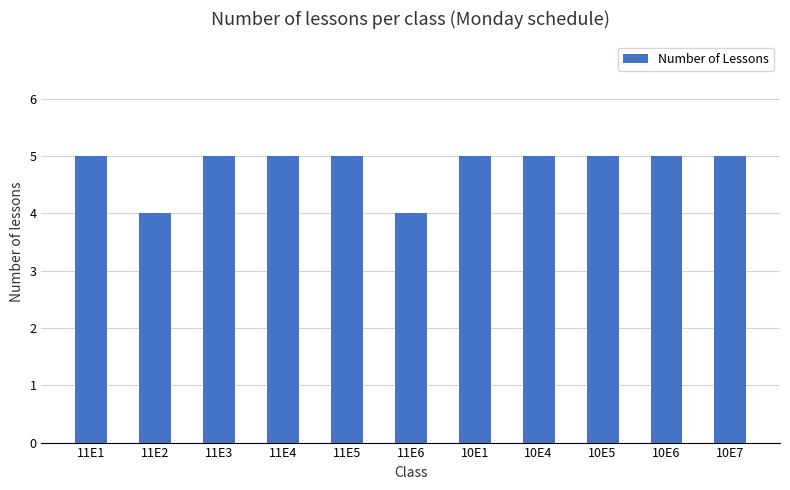

What position from the left is 10E1?

7